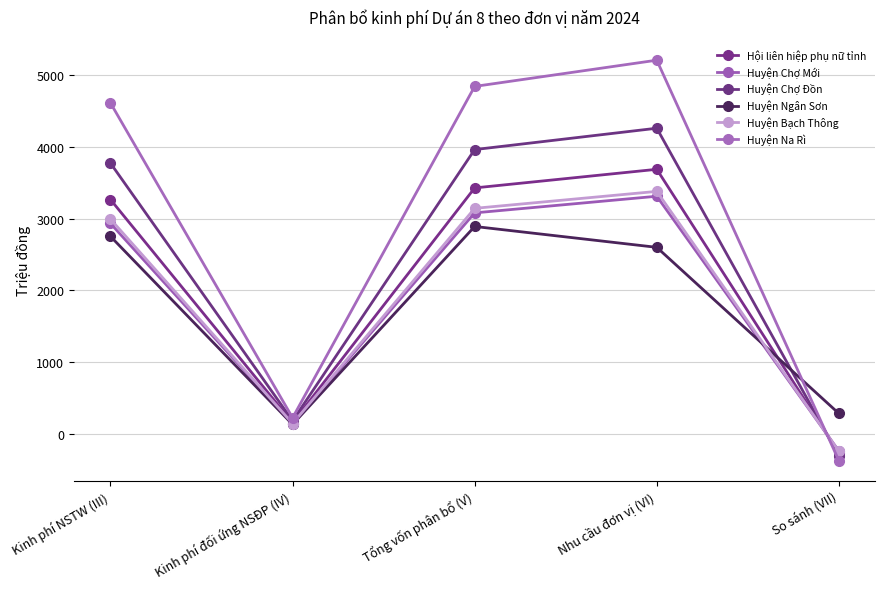

True or false: Huyện Chợ Mới has more than 1 points higher than both neighbors.

False